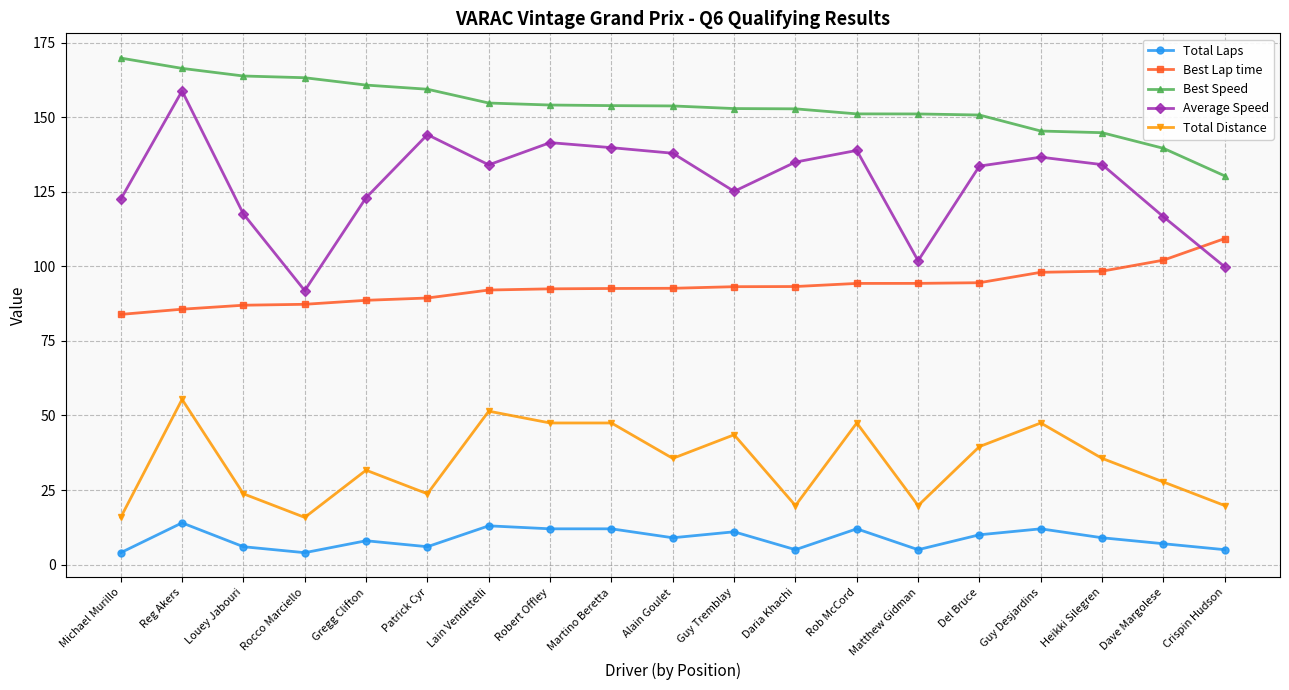

True or false: Average Speed and Total Distance cross at least once.

False